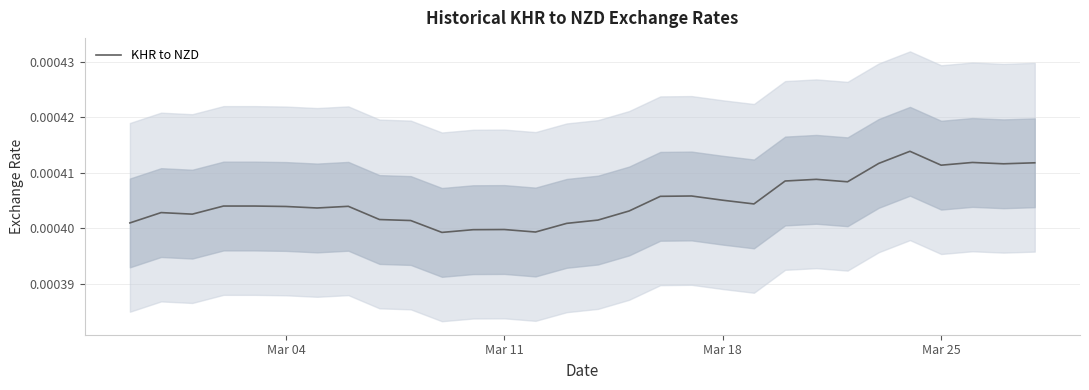

Is it true that the value at 15 is 0.0?

False